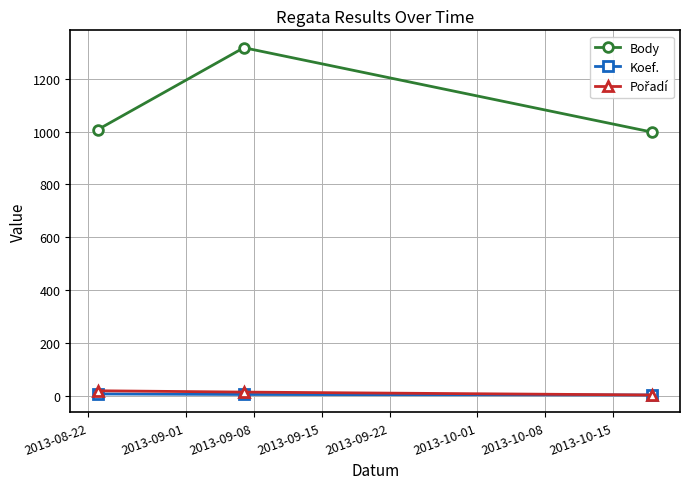

Which series has the widest spread of values?

Body